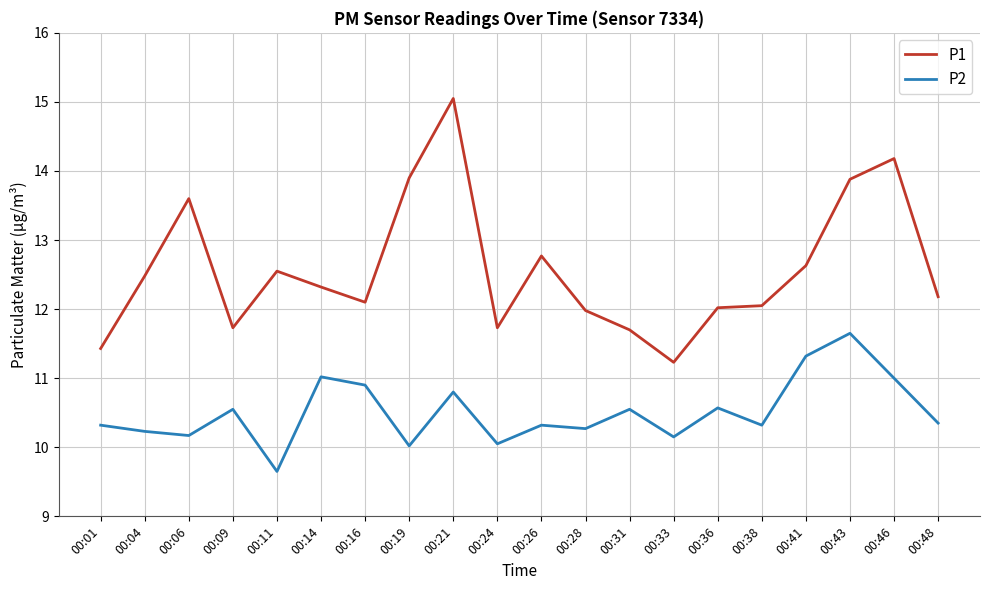

Read the P1 value at 00:04.

12.5